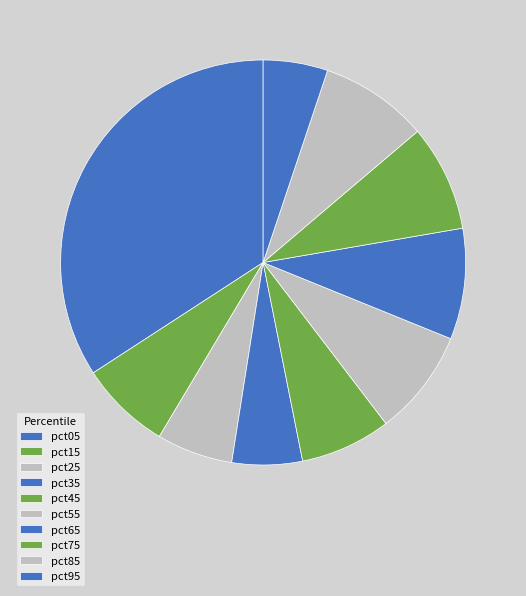

Which has a higher value, pct05 or pct45?

pct05